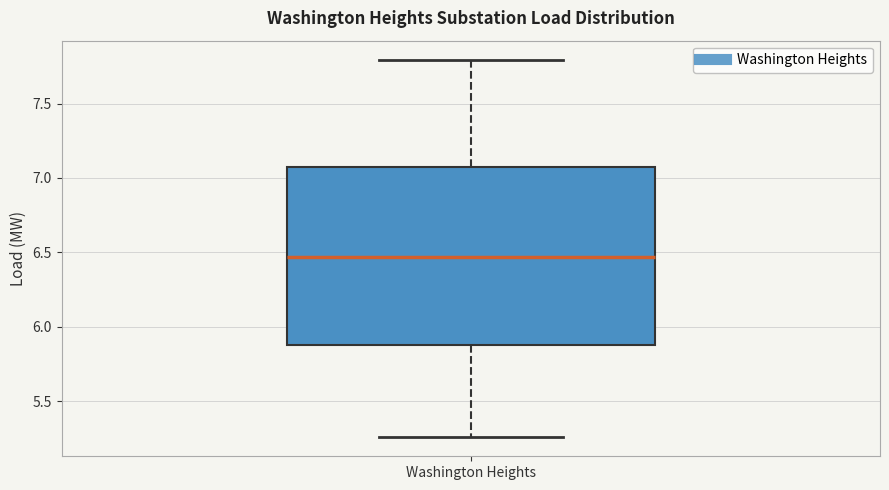

Read this box plot against the y-axis: the position of the median line, the range covered by the box, and the ends of both whiskers. The values are not printed on the chart, so give them approximately, as read against the axis.

median 6.45, box 5.90 to 7.05, whiskers 5.25 to 7.80